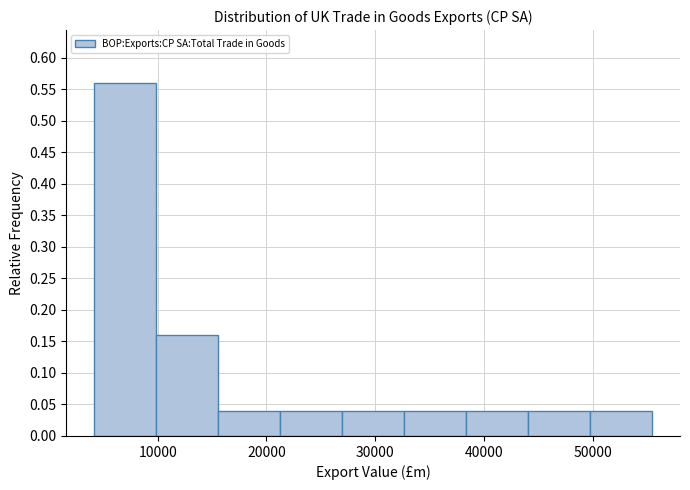

Reading left to right, list every bar in this chart as the range it spans on the x-axis followed by its height. Neither the bar edges nor the heights are printed on the chart, so give them approximately, as read against the axes.

4000 to 10000: 0.56
10000 to 16000: 0.16
16000 to 21000: 0.04
21000 to 27000: 0.04
27000 to 33000: 0.04
33000 to 38000: 0.04
38000 to 44000: 0.04
44000 to 50000: 0.04
50000 to 55000: 0.04